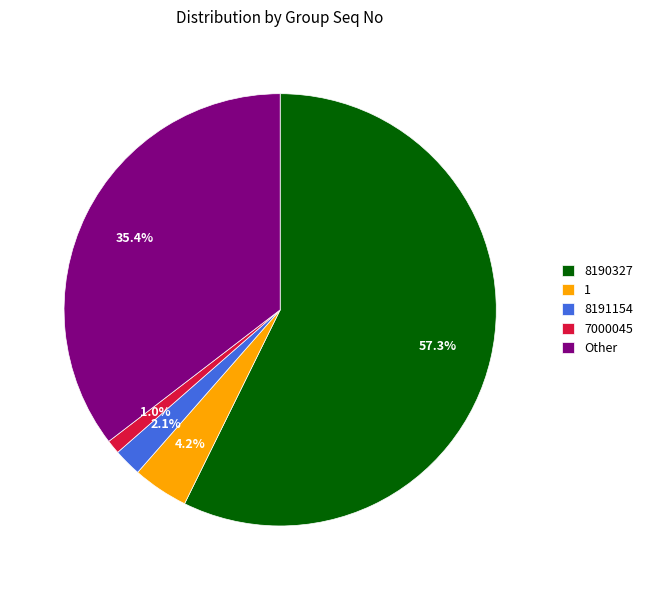

To the nearest percent, what is the difference between the 8190327 and 1 slice percentages?

53%